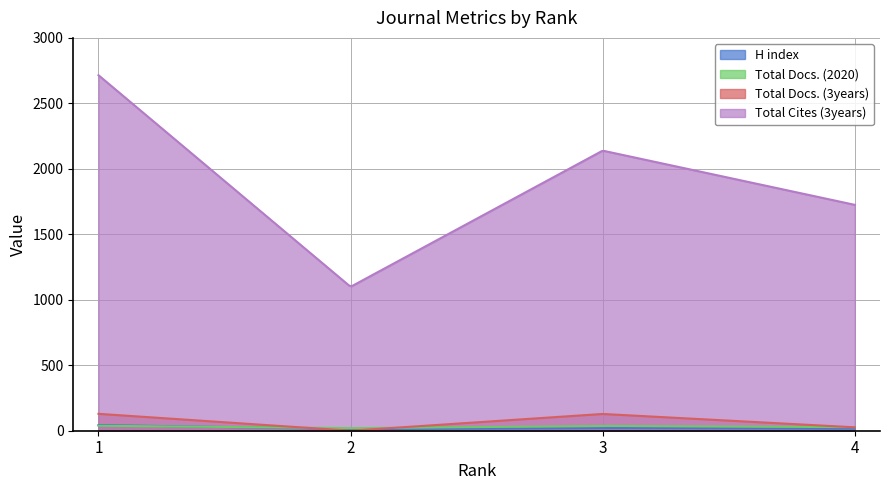

Where is Total Docs. (3years) nearest to the value 64?

4